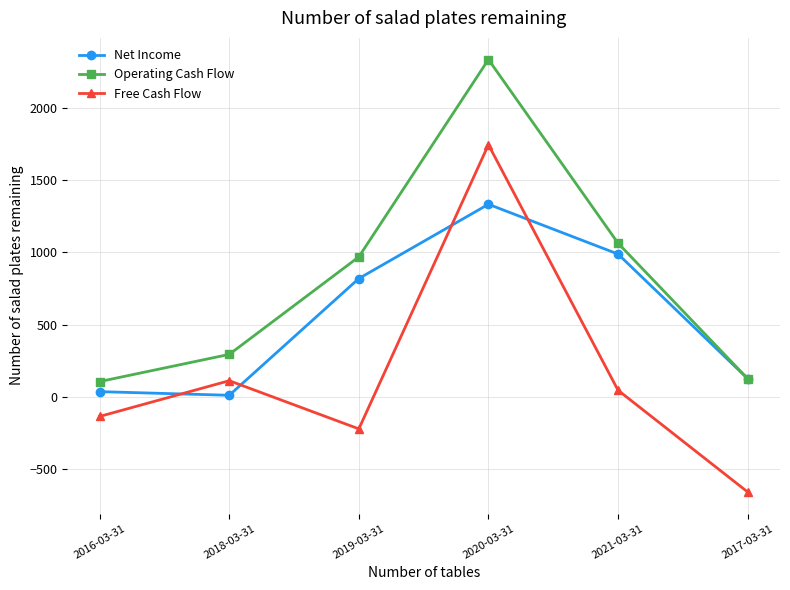

True or false: Free Cash Flow and Net Income cross at least once.

True